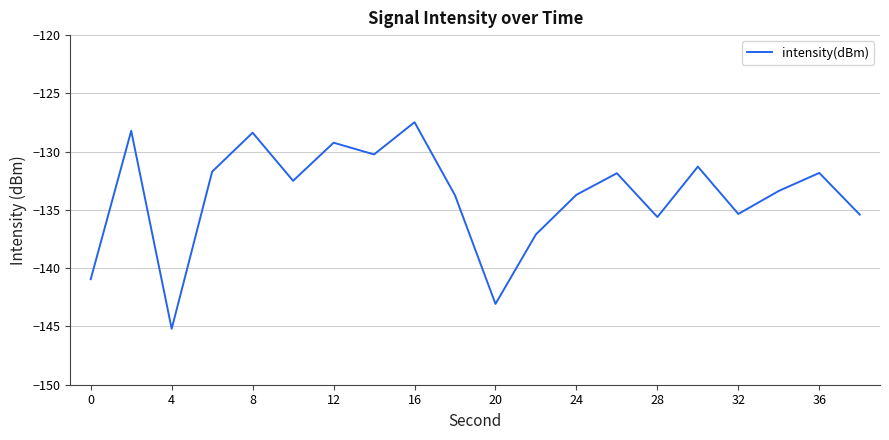

What is the difference between the maximum and minimum values?

17.7